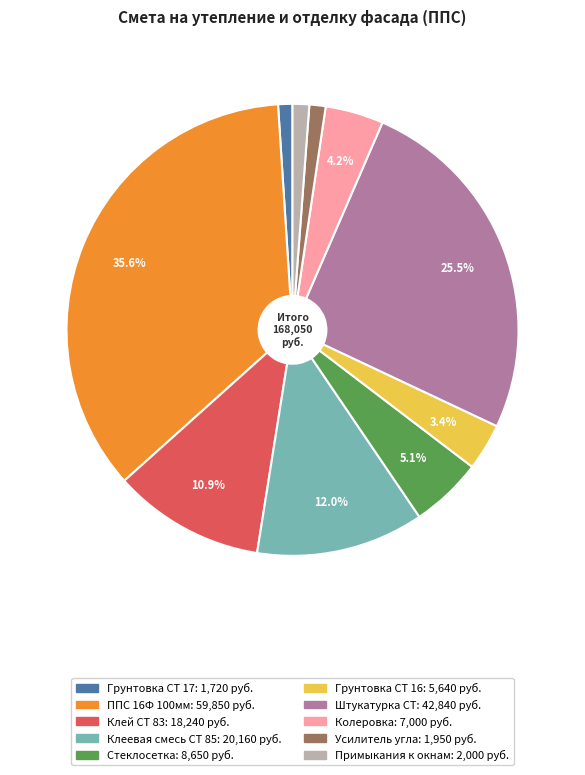

What is the largest slice in the pie chart?

ППС 16Ф 100мм